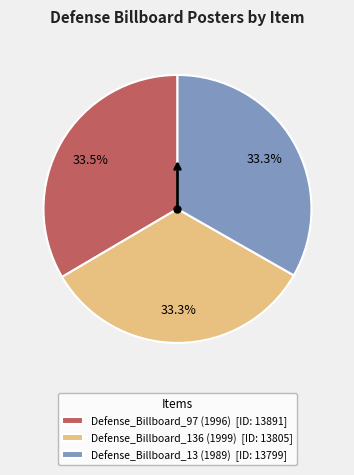

To the nearest percent, what is the average slice percentage?

33%